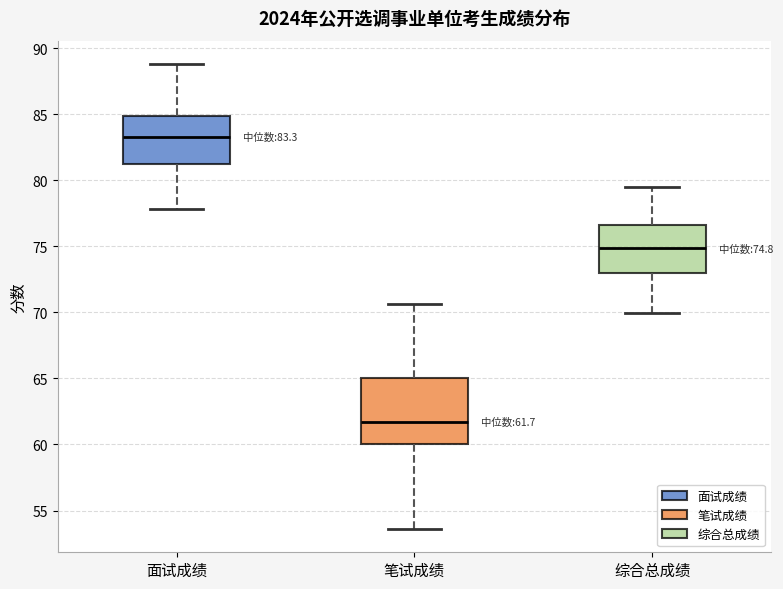

Which box is the tallest, from its lower edge to its upper edge?

笔试成绩